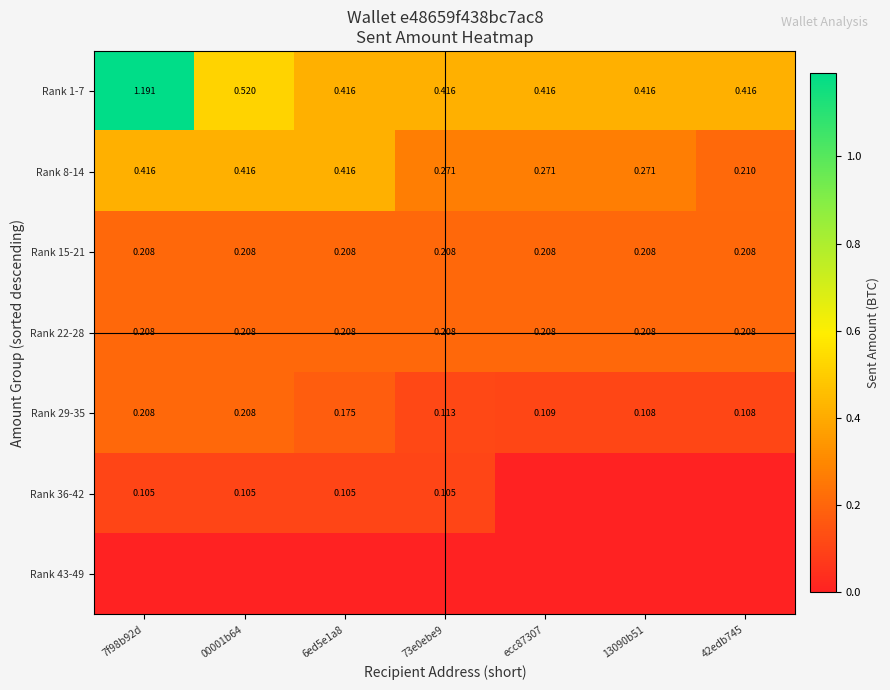

Is the value of Rank 1-7 at 42edb745 greater than the value of Rank 15-21 at 42edb745?

Yes